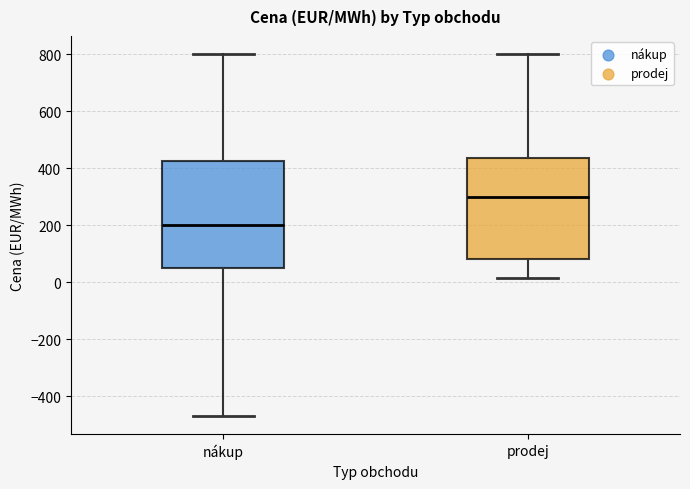

Reading left to right, transcribe this box plot: for each box, give where its median line is, the range the box spans, and where its two whiskers end, as read against the y-axis. The values are not printed on the chart, so give them approximately, as read against the axis.

nákup: median 200, box 60 to 420, whiskers -460 to 800
prodej: median 300, box 80 to 440, whiskers 20 to 800